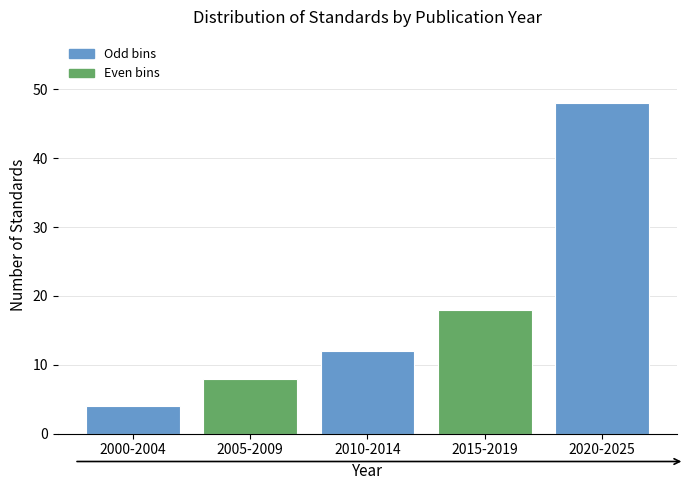

Reading left to right, transcribe all the data shown in this chart.

2000-2004=4	2005-2009=8	2010-2014=12	2015-2019=18	2020-2025=48